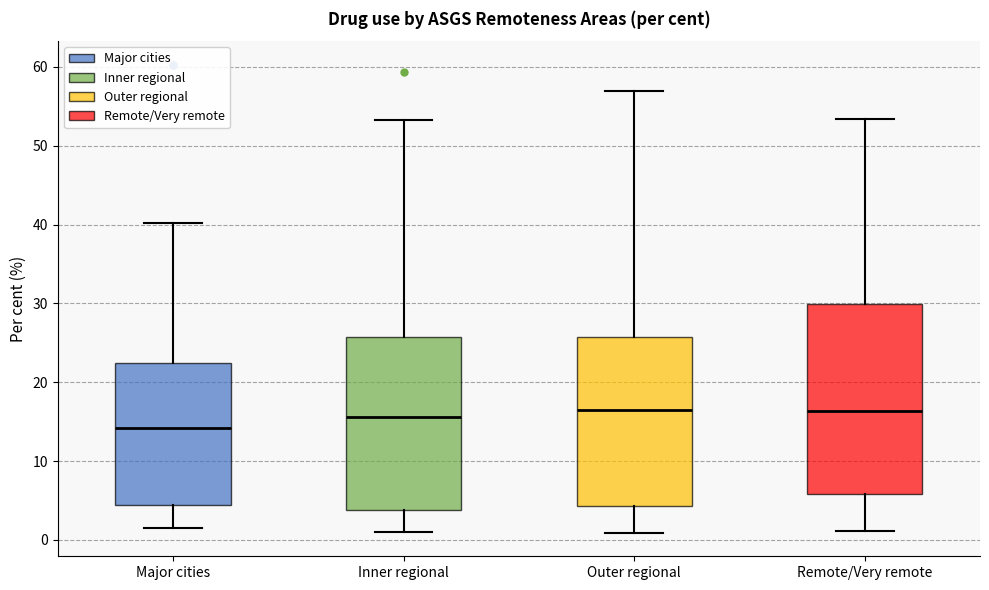

Reading left to right, read every box against the y-axis: the position of its median line, the range the box covers, and the ends of its whiskers. The values are not printed on the chart, so give them approximately, as read against the axis.

Major cities: median 14, box 4 to 22, whiskers 2 to 40
Inner regional: median 16, box 4 to 26, whiskers 1 to 53
Outer regional: median 16, box 4 to 26, whiskers 1 to 57
Remote/Very remote: median 16, box 6 to 30, whiskers 1 to 53